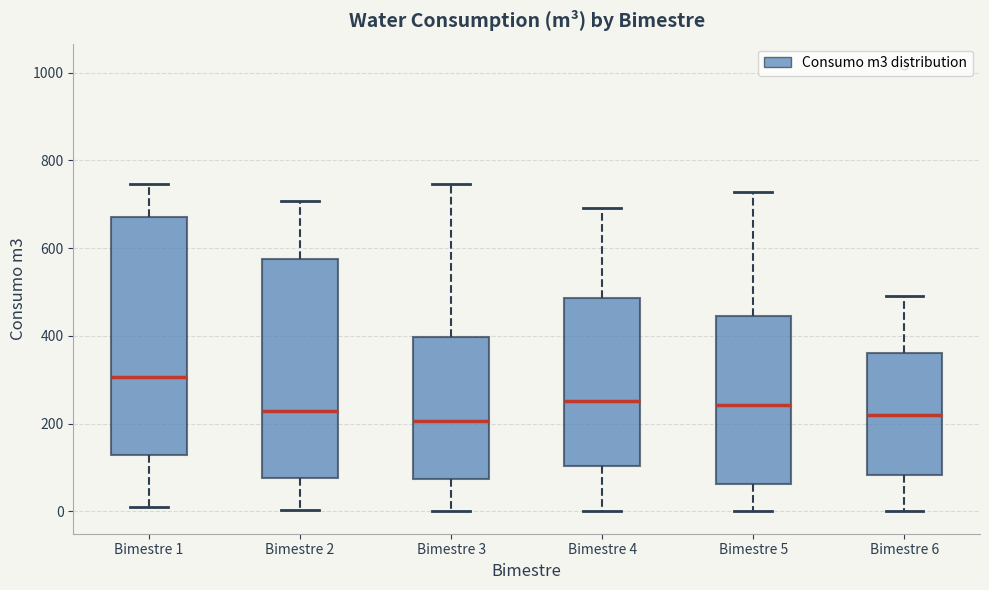

Which box has the highest median line?

Bimestre 1